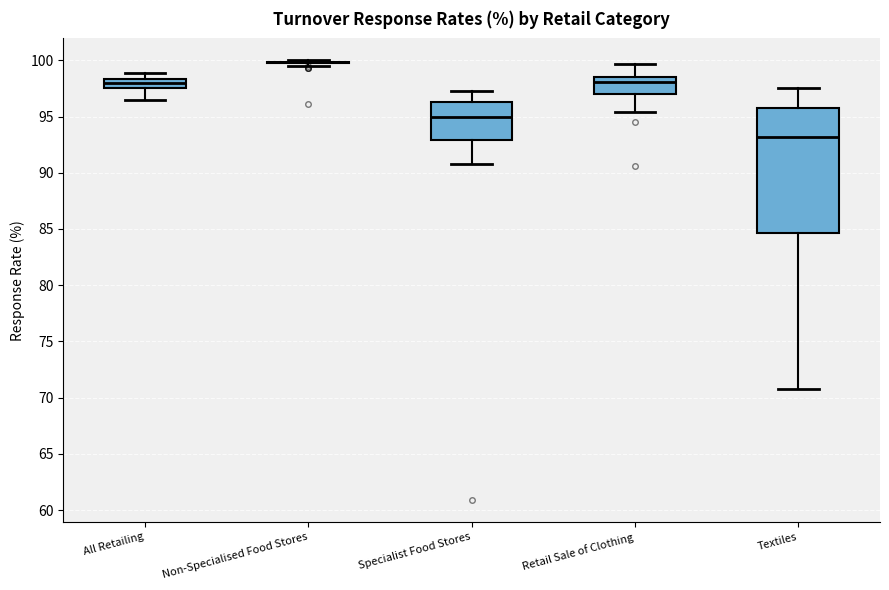

Where does the upper whisker of the box for Textiles end on the y-axis? The values are not printed on the chart, so give them approximately, as read against the axis.

97.5